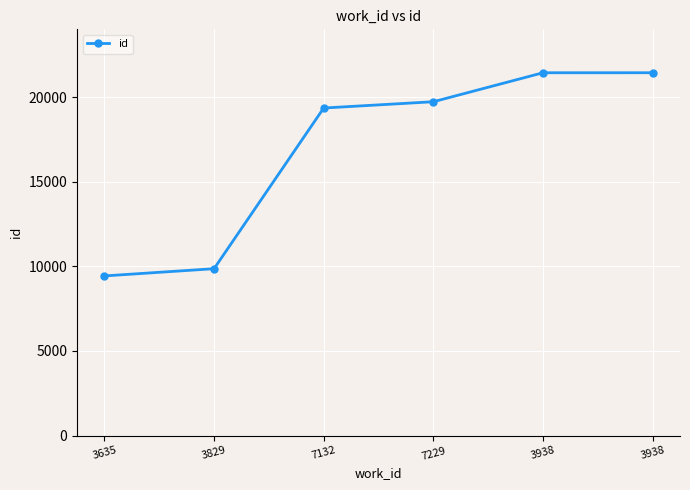

List the labels in order of value, smallest first.

3635, 3829, 7132, 7229, 3938, 3938